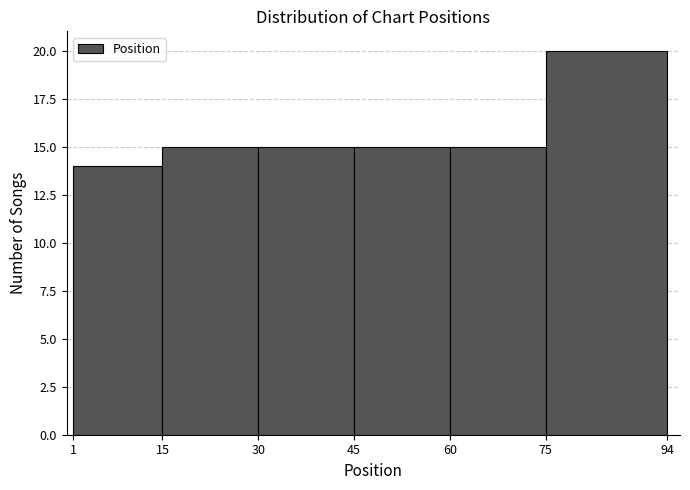

Reading left to right, transcribe this chart: for each bar, give the range it covers on the x-axis and its height. The values are not printed on the chart, so give them approximately, as read against the axis.

1 to 15: 14
15 to 30: 15
30 to 45: 15
45 to 60: 15
60 to 75: 15
75 to 94: 20